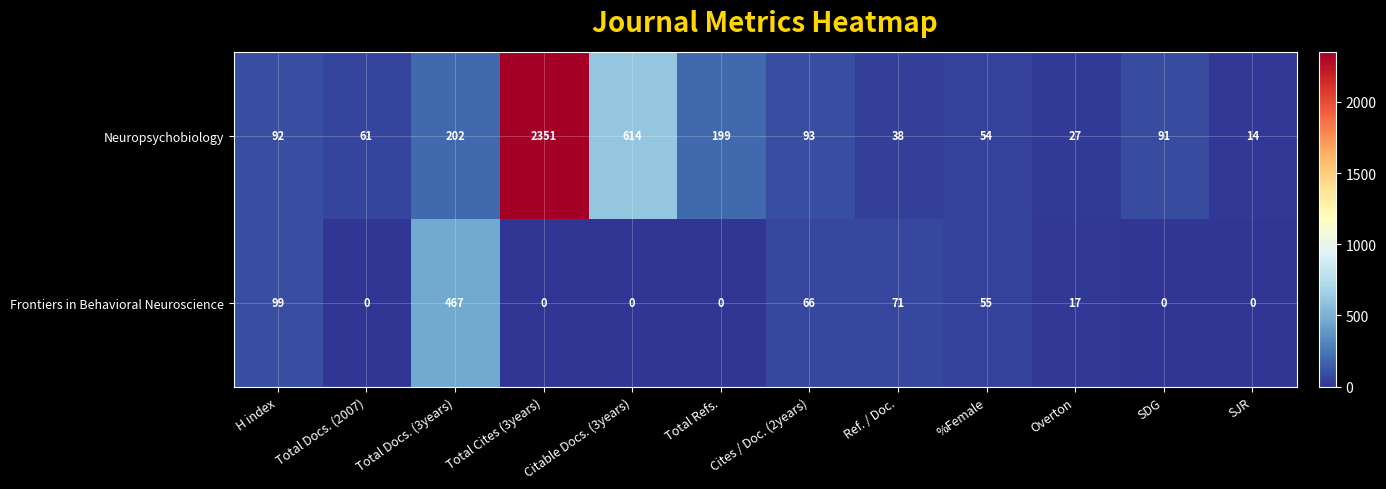

What is the sum of all Frontiers in Behavioral Neuroscience values?

775